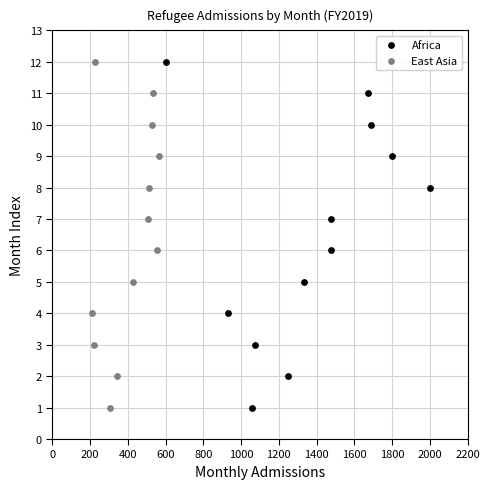

What are all the series names shown in the legend?

Africa, East Asia